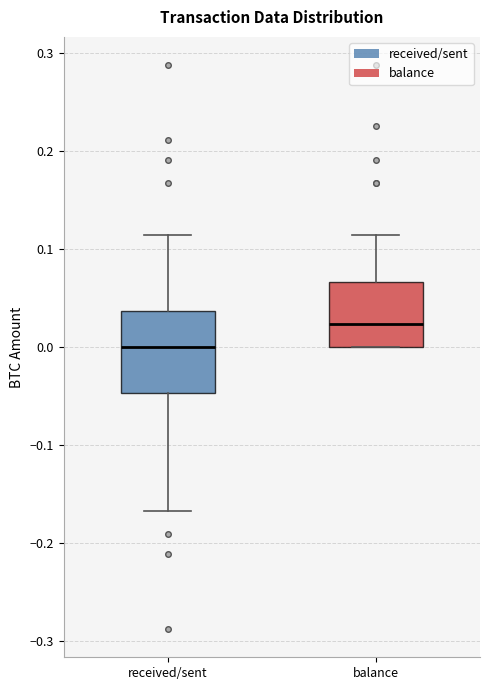

Which box is the tallest, from its lower edge to its upper edge?

received/sent